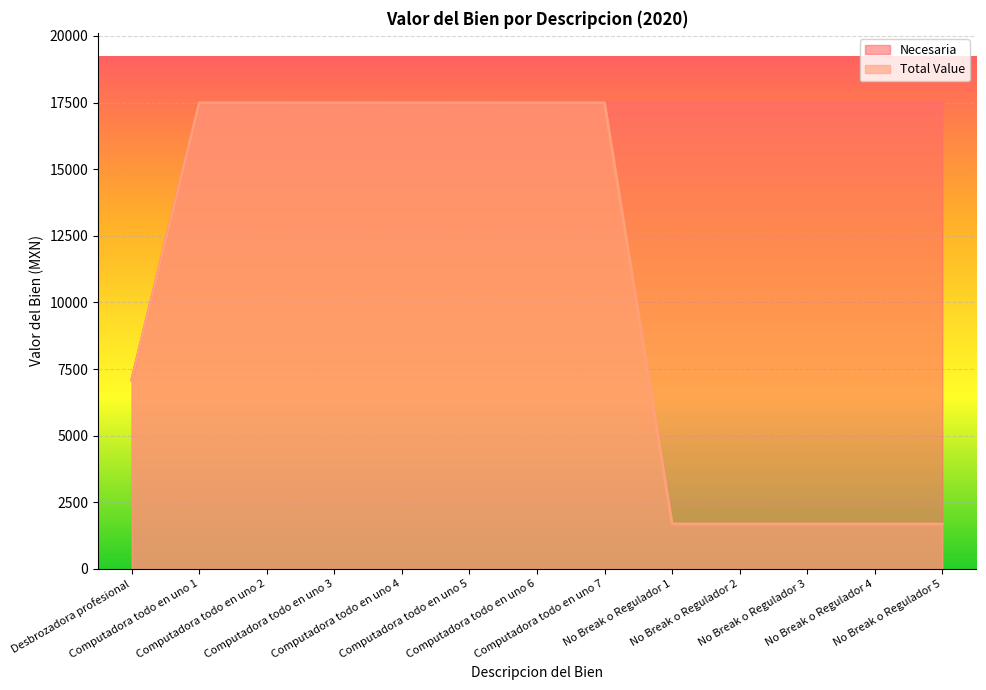

What is the label of the 13th point from the right?

Desbrozadora profesional